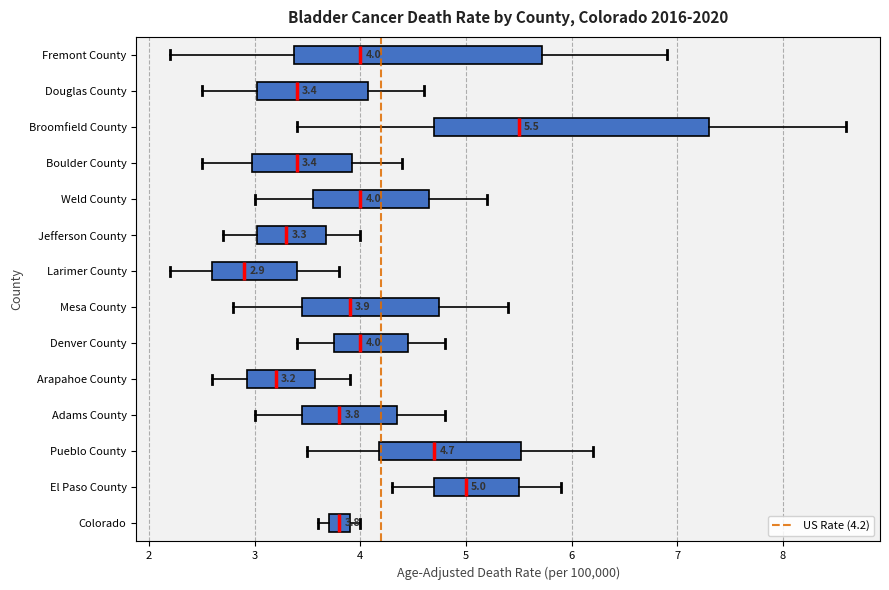

Which box's median line is the furthest to the left?

Larimer County